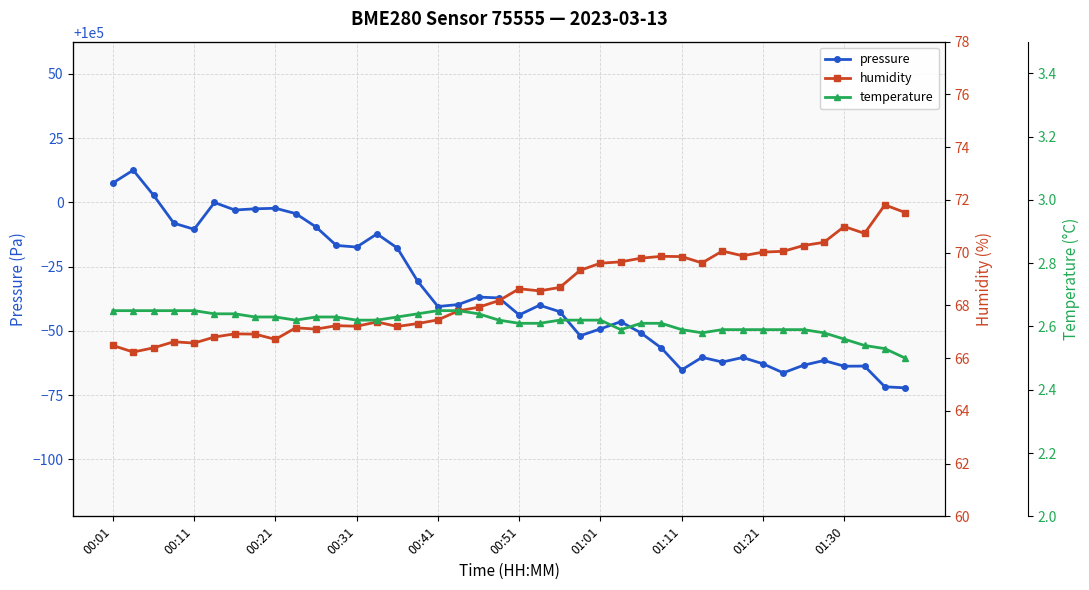

Which series has the widest spread of values?

pressure